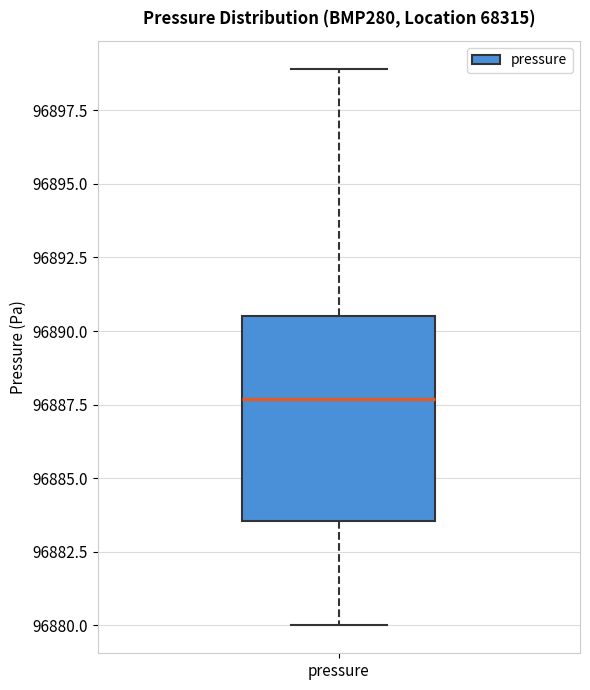

Read this box plot against the y-axis: the position of the median line, the range covered by the box, and the ends of both whiskers. The values are not printed on the chart, so give them approximately, as read against the axis.

median 96887.5, box 96883.5 to 96890.5, whiskers 96880.0 to 96899.0